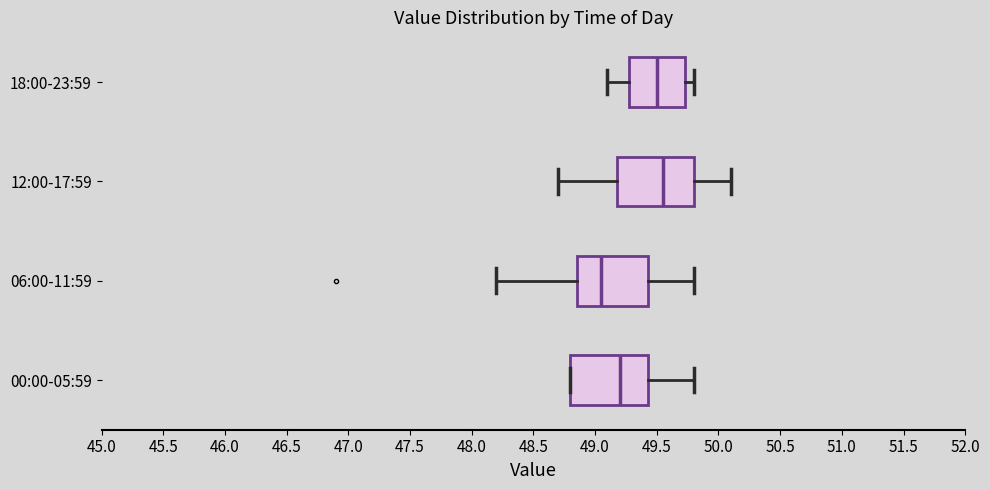

Which box has the furthest to the left median line?

06:00-11:59